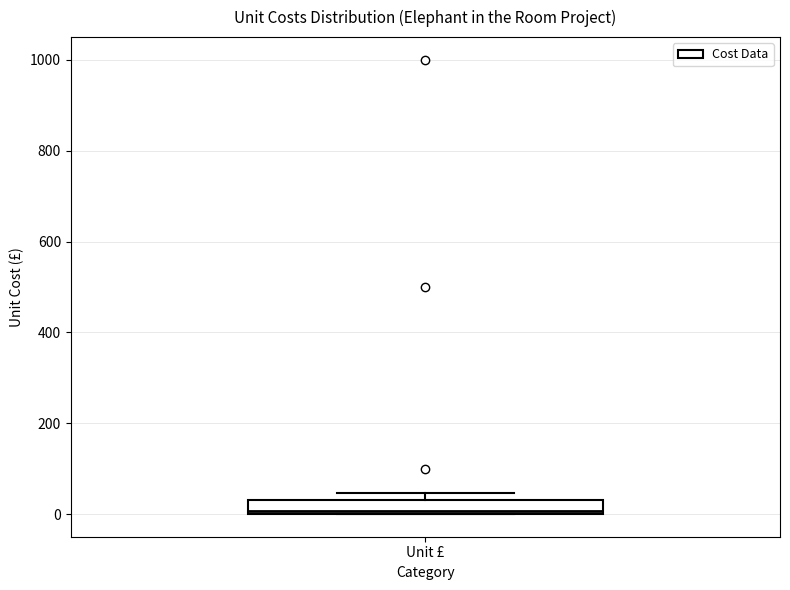

Where is the upper edge of the box for Unit £ on the y-axis? The values are not printed on the chart, so give them approximately, as read against the axis.

40